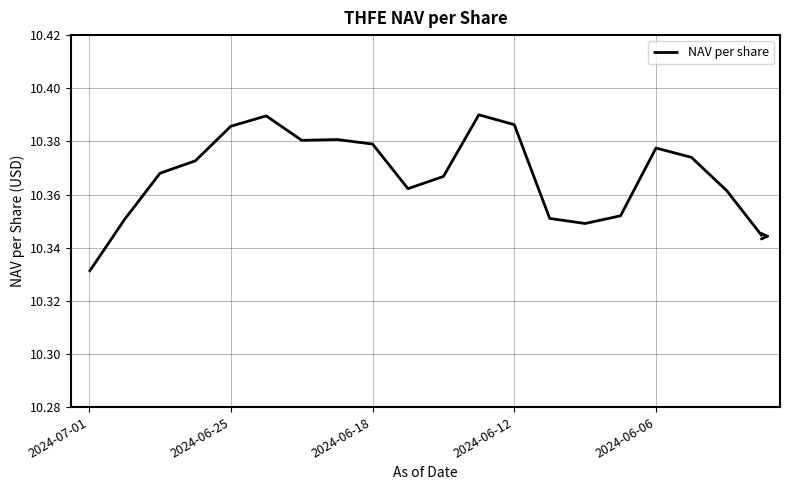

Which label corresponds to the smallest value in the chart?

2024-07-01